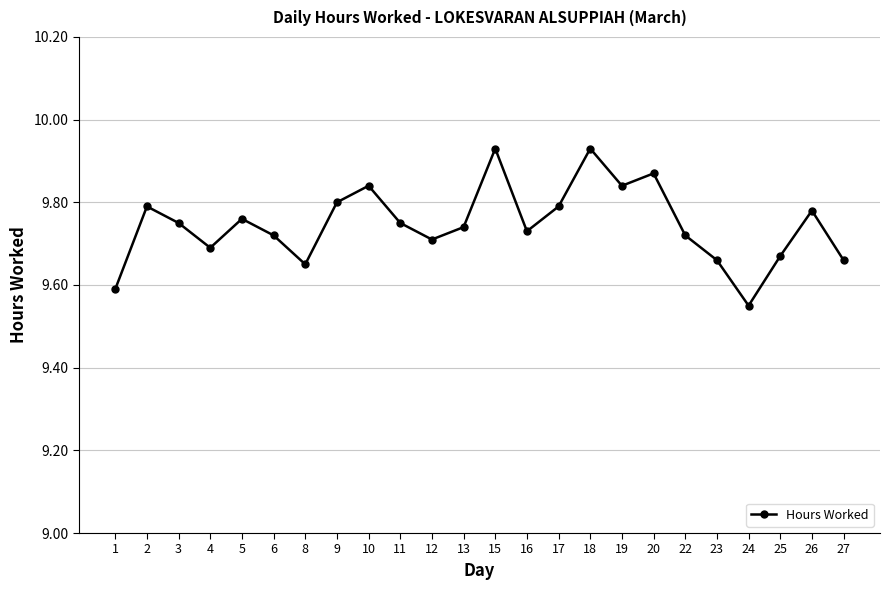

Does the chart display data point markers on the line(s)?

Yes